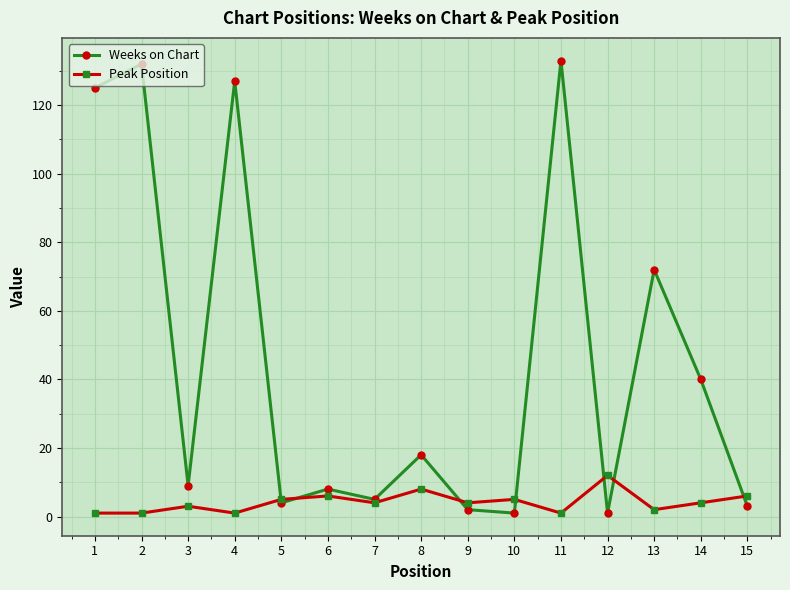

Reading right to left, list all the values displayed in this chart.

Weeks on Chart: 3	40	72	1	133	1	2	18	5	8	4	127	9	132	125
Peak Position: 6	4	2	12	1	5	4	8	4	6	5	1	3	1	1